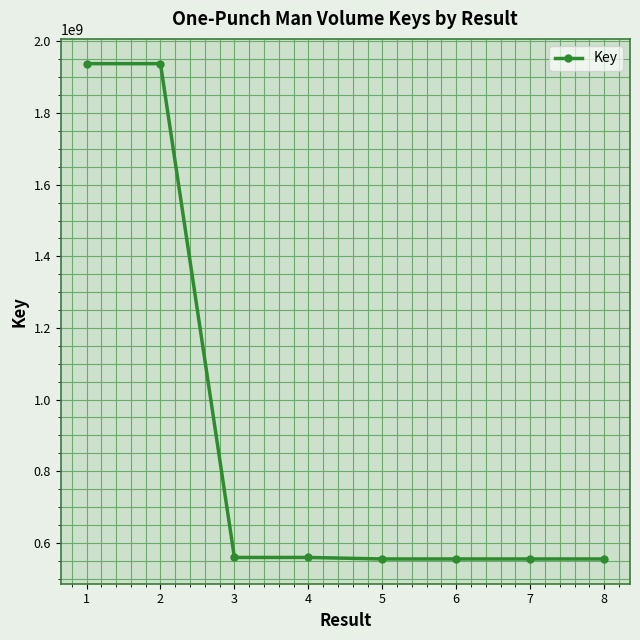

What is the difference between the second highest and minimum values?

1383081896